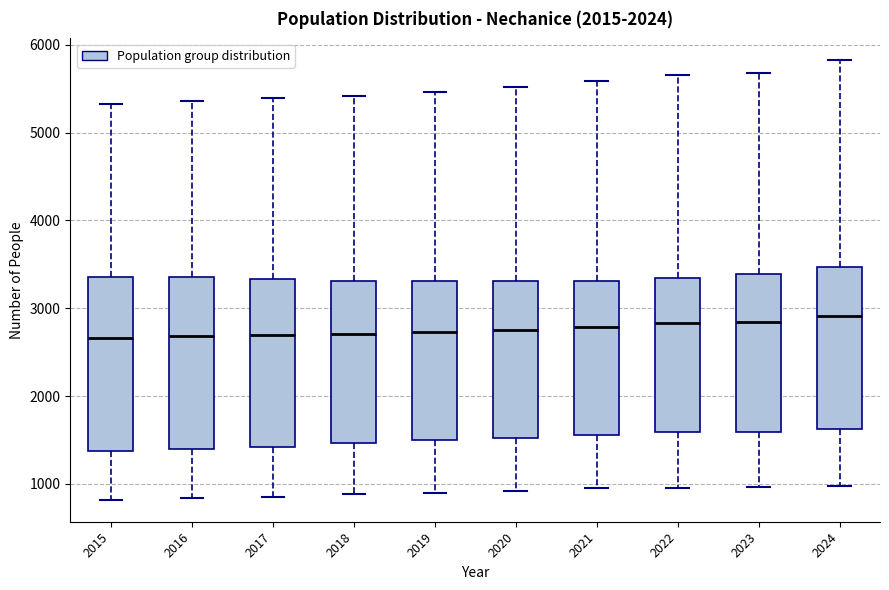

Reading left to right, transcribe this box plot: for each box, give where its median line is, the range the box spans, and where its two whiskers end, as read against the y-axis. The values are not printed on the chart, so give them approximately, as read against the axis.

2015: median 2700, box 1400 to 3400, whiskers 800 to 5300
2016: median 2700, box 1400 to 3400, whiskers 800 to 5400
2017: median 2700, box 1400 to 3300, whiskers 800 to 5400
2018: median 2700, box 1500 to 3300, whiskers 900 to 5400
2019: median 2700, box 1500 to 3300, whiskers 900 to 5500
2020: median 2800, box 1500 to 3300, whiskers 900 to 5500
2021: median 2800, box 1600 to 3300, whiskers 1000 to 5600
2022: median 2800, box 1600 to 3300, whiskers 1000 to 5700
2023: median 2800, box 1600 to 3400, whiskers 1000 to 5700
2024: median 2900, box 1600 to 3500, whiskers 1000 to 5800